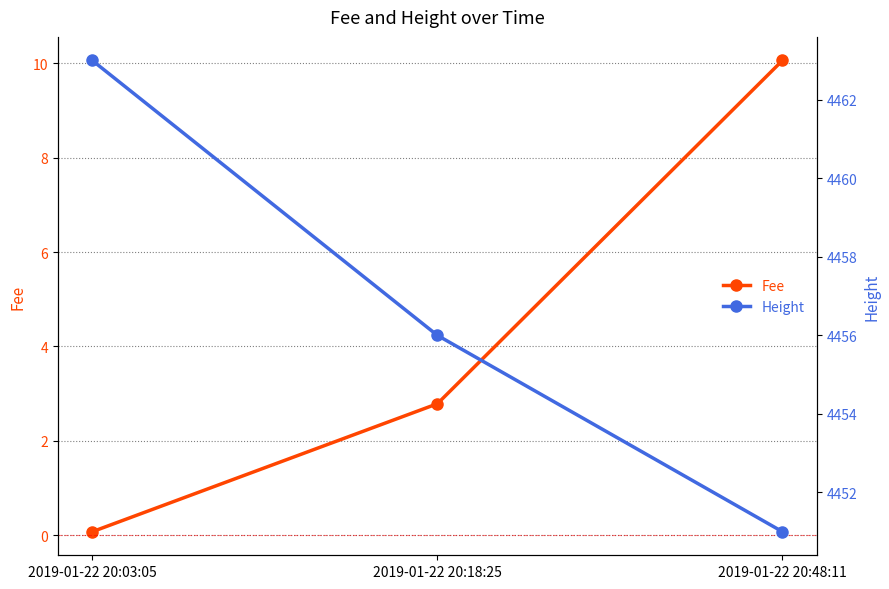

What position from the right is 2019-01-22 20:03:05?

3